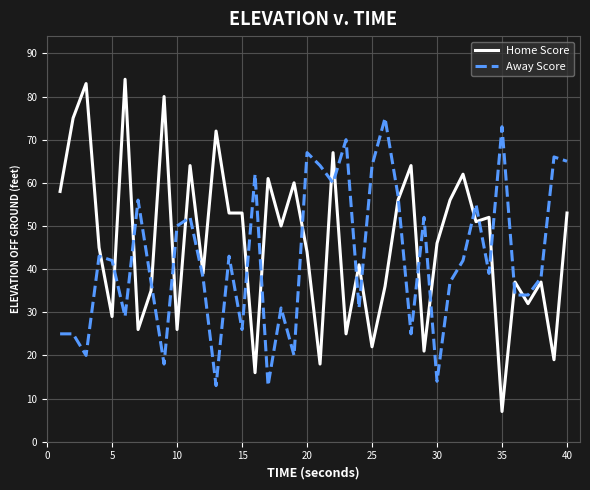

Reading right to left, transcribe all the data shown in this chart.

Home Score: 53	19	37	32	37	7	52	51	62	56	46	21	64	56	36	22	41	25	67	18	44	60	50	61	16	53	53	72	39	64	26	80	35	26	84	29	45	83	75	58
Away Score: 65	66	38	34	34	73	39	55	42	37	14	52	25	57	75	64	31	70	60	64	67	20	31	13	62	26	43	13	38	52	50	18	37	56	29	42	43	20	25	25